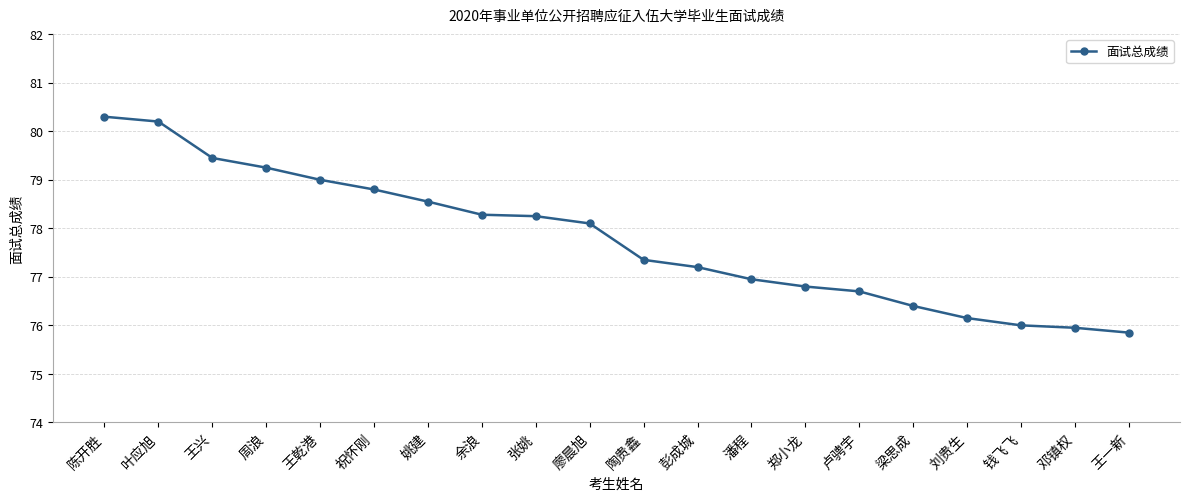

What is the maximum value shown in the chart?

80.3